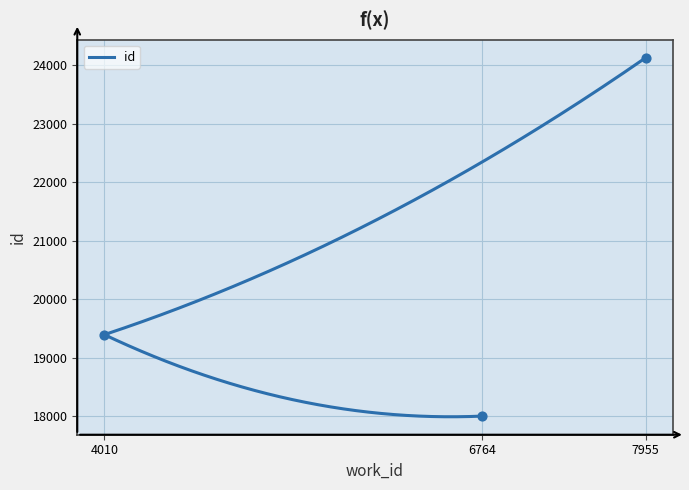

Approximately how many times larger is the value at 7955 compared to 6764?

1.3